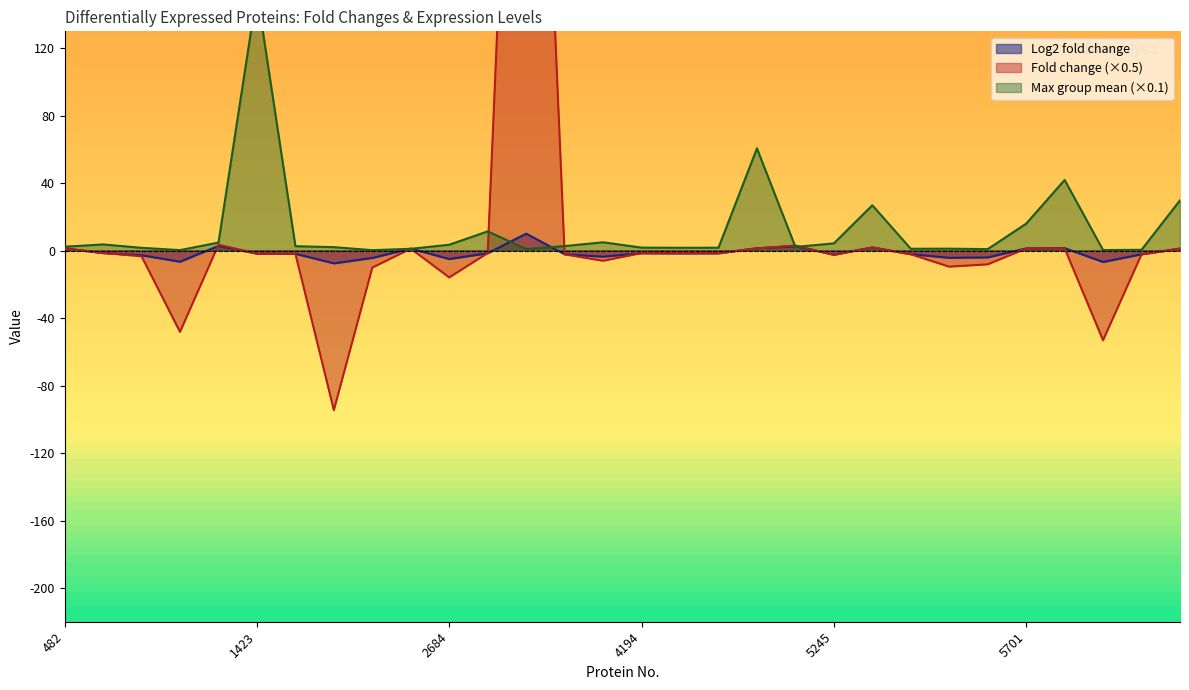

Reading right to left, list all the values displayed in this chart.

Log2 fold change: 6504=1.2	6428=-2.2	6383=-6.7	5865=1.5	5701=1.3	5618=-4.0	5527=-4.2	5522=-2.1	5353=1.9	5245=-2.4	4476=2.6	4334=1.4	4196=-1.6	4195=-1.6	4194=-1.6	3834=-3.6	3072=-2.1	2980=10.1	2686=-1.6	2684=-5.0	2507=1.2	2489=-4.3	1802=-7.6	1659=-1.9	1423=-1.8	919=2.8	882=-6.6	822=-2.8	718=-1.5	482=1.3
Fold change: 6504=1.2	6428=-2.3	6383=-53.2	5865=1.4	5701=1.2	5618=-8.1	5527=-9.5	5522=-2.1	5353=1.8	5245=-2.6	4476=3.0	4334=1.3	4196=-1.5	4195=-1.6	4194=-1.5	3834=-6.0	3072=-2.2	2980=533.3	2686=-1.5	2684=-15.9	2507=1.2	2489=-10.1	1802=-94.5	1659=-1.8	1423=-1.7	919=3.5	882=-48.2	822=-3.4	718=-1.4	482=1.3
Max group mean: 6504=29.8	6428=0.5	6383=0.3	5865=41.9	5701=16.0	5618=0.9	5527=1.2	5522=1.1	5353=26.9	5245=4.3	4476=2.2	4334=60.6	4196=1.7	4195=1.7	4194=1.8	3834=4.9	3072=2.7	2980=0.9	2686=11.4	2684=3.5	2507=1.1	2489=0.3	1802=2.1	1659=2.6	1423=153.0	919=4.8	882=0.3	822=1.7	718=3.7	482=2.3